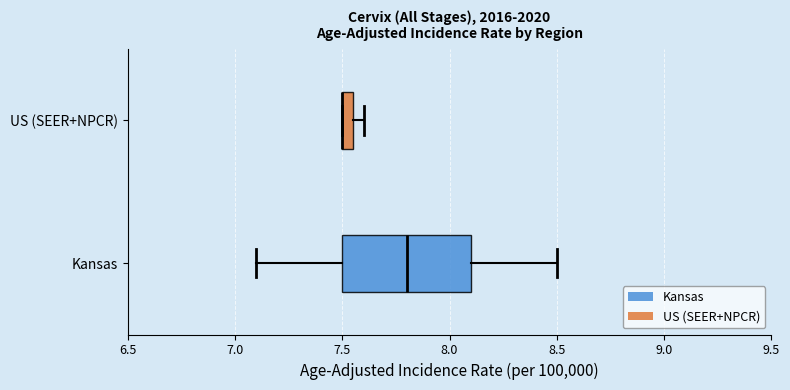

Where is the left edge of the box for Kansas on the x-axis? The values are not printed on the chart, so give them approximately, as read against the axis.

7.50